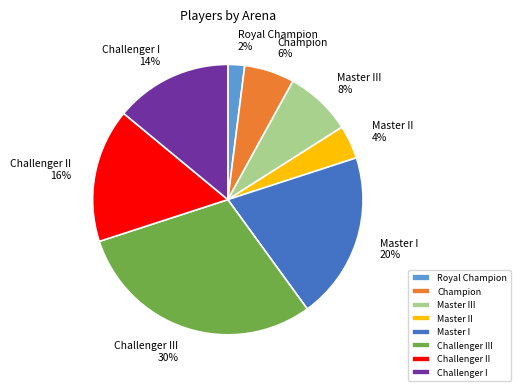

Is there a majority slice in this chart?

No